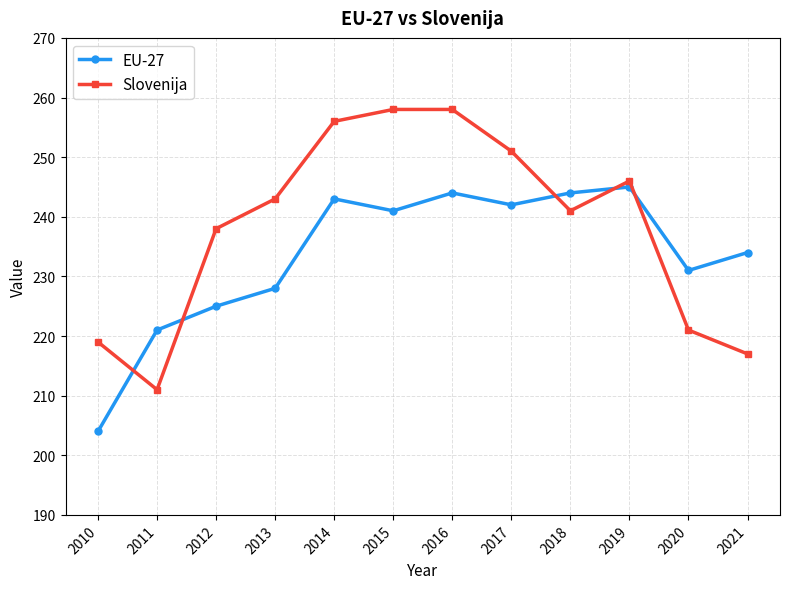

What are all the series names shown in the legend?

EU-27, Slovenija